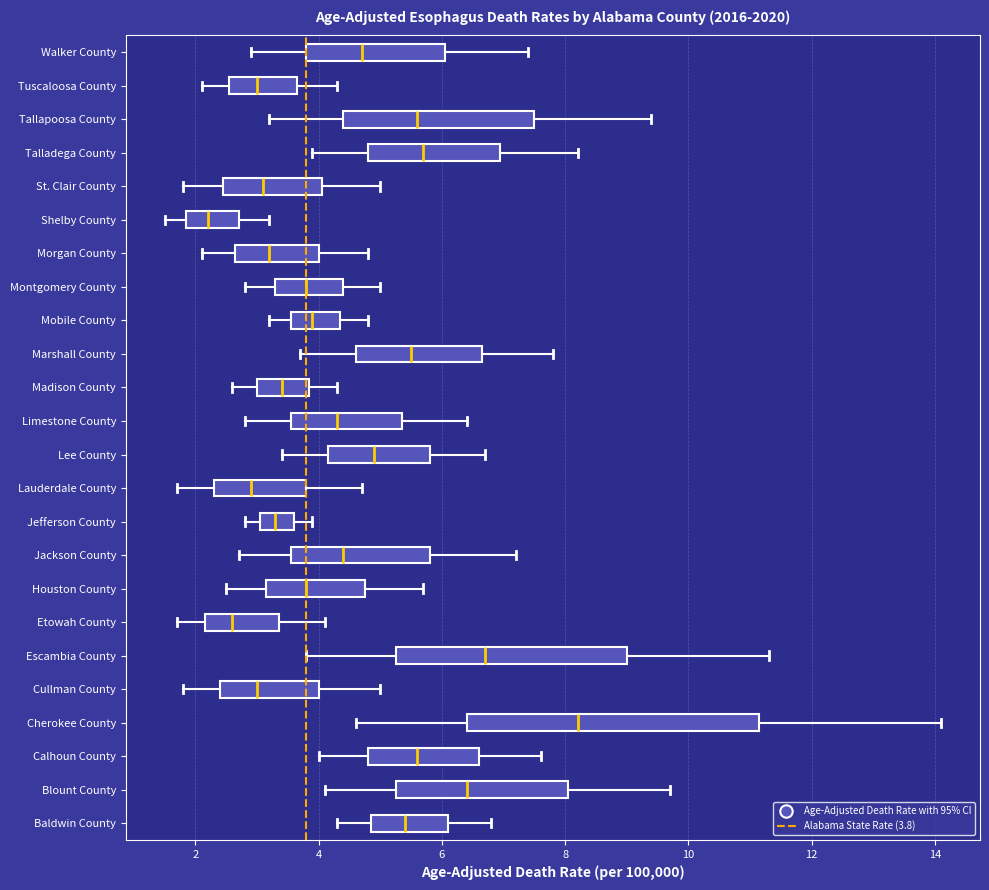

Which box is the widest, from its left edge to its right edge?

Cherokee County